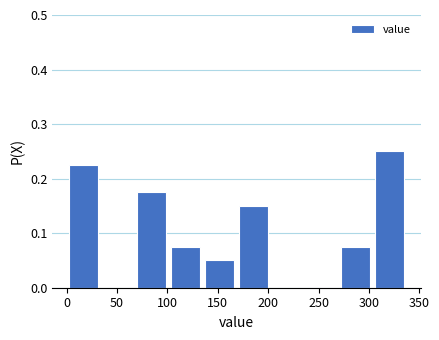

How tall is the bar that spans 270 to 305 on the x-axis? Neither the bar edges nor the heights are printed on the chart, so give them approximately, as read against the axes.

0.08